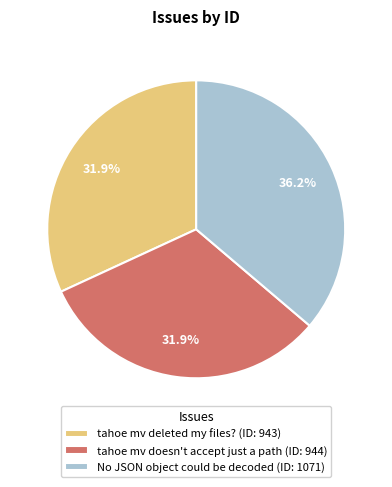

Does No JSON object could be decoded account for over 50% of the chart?

No